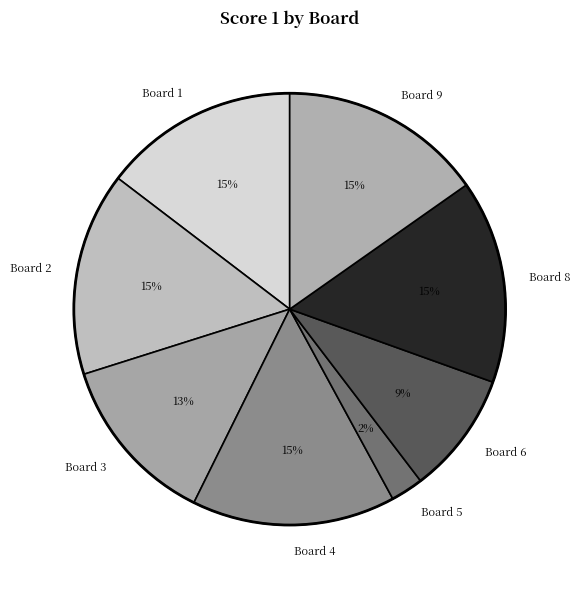

The Board 6 slice represents 9% of the pie. True or false?

True